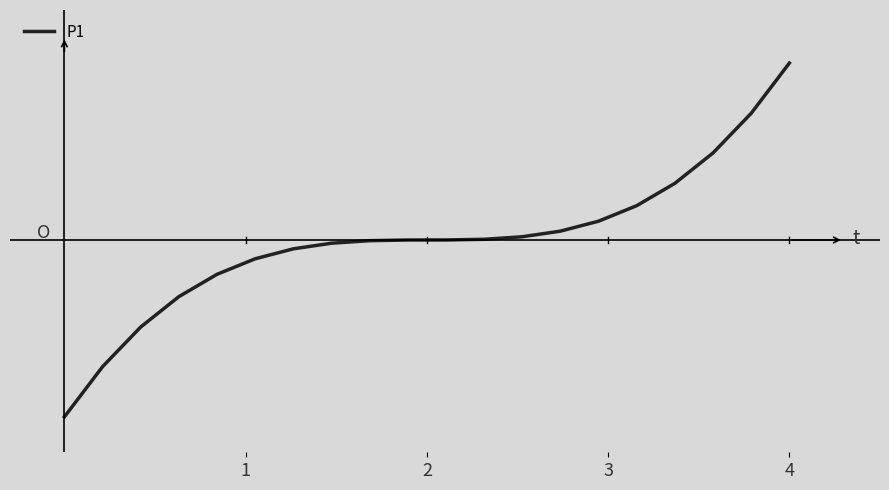

Does the chart display data point markers on the line(s)?

No